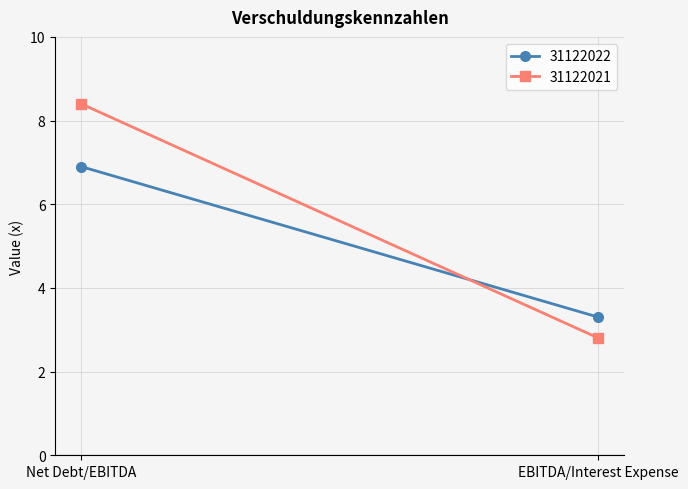

How many distinct data groups are displayed?

2